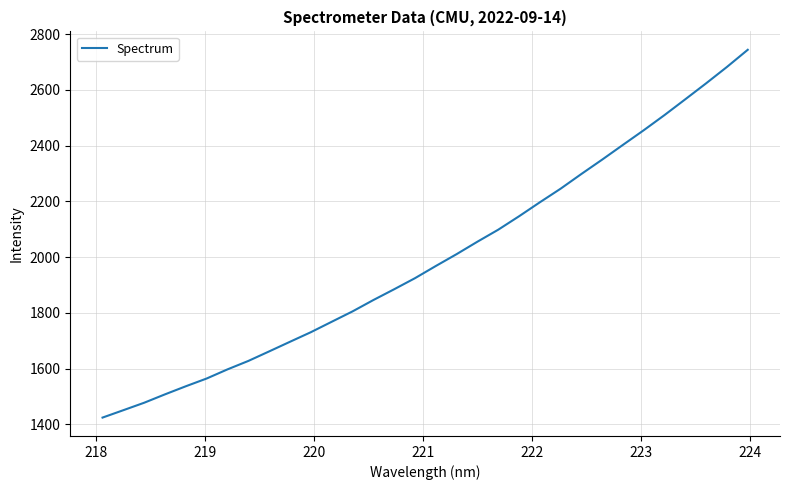

What is the maximum value shown in the chart?

2744.0